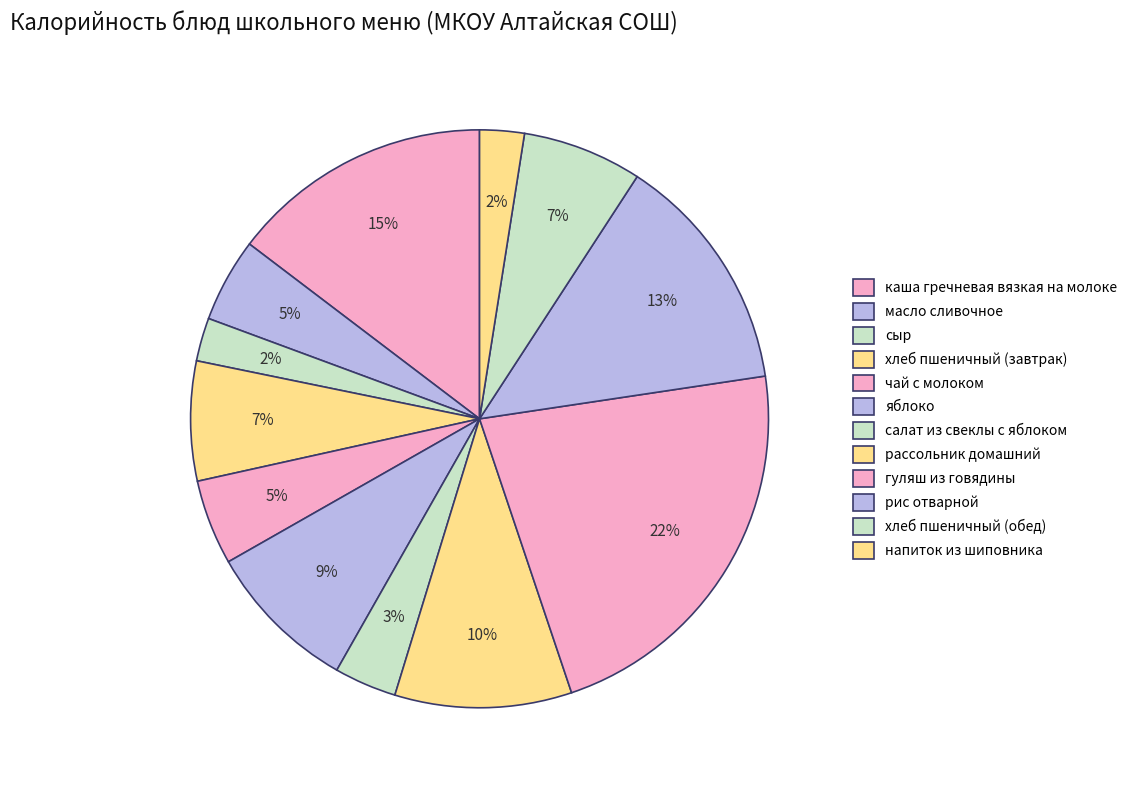

How many segments does this pie chart have?

12